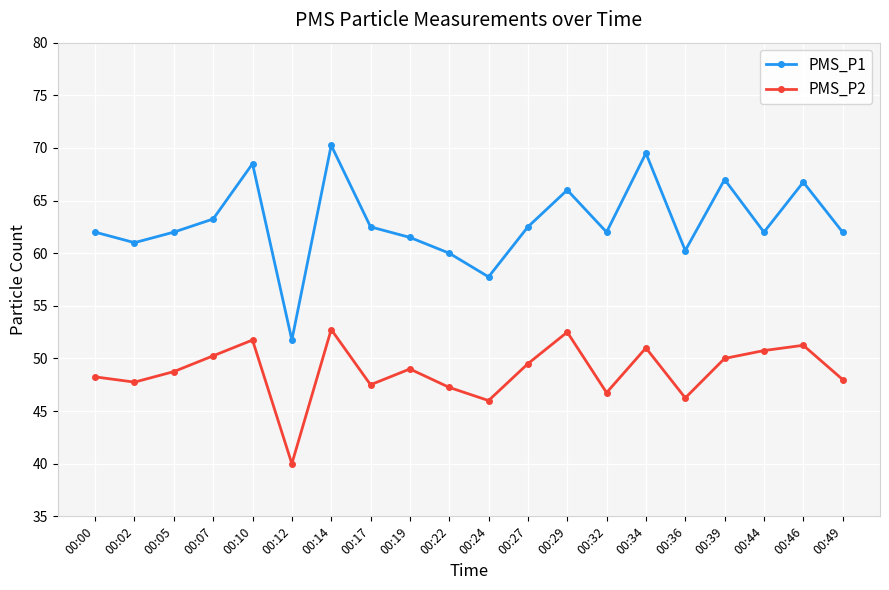

What is the value of the PMS_P2 point at the 15th from the left?

51.0